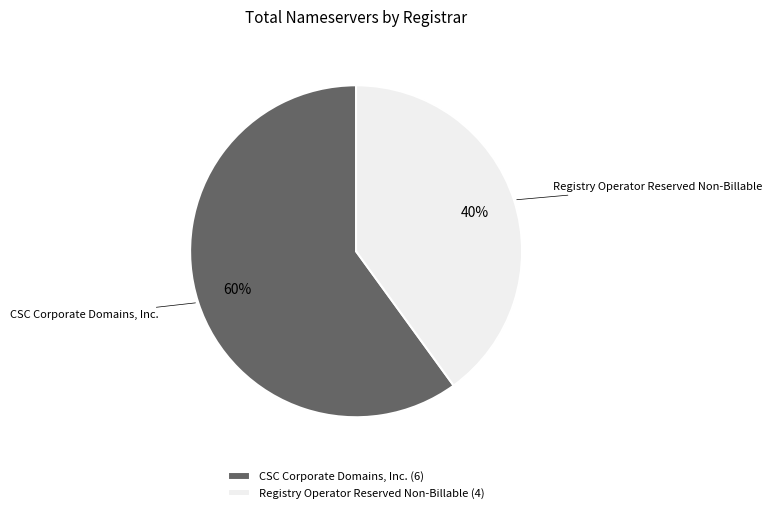

Approximately how many times larger is the value at CSC Corporate Domains, Inc. compared to Registry Operator Reserved Non-Billable?

1.5